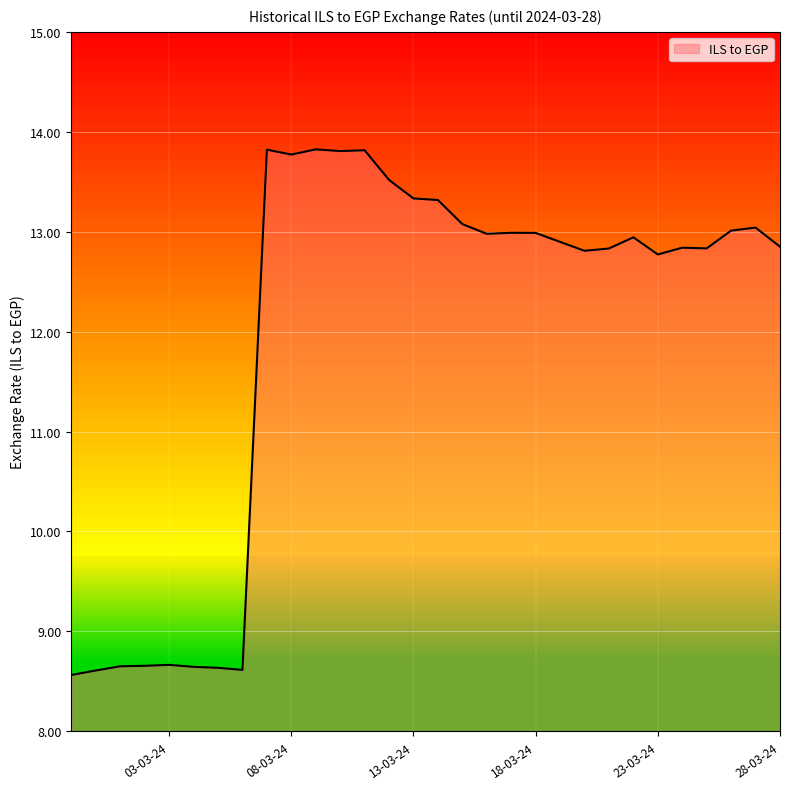

How many interior local valleys (lower than both neighbors) does the data have?

7